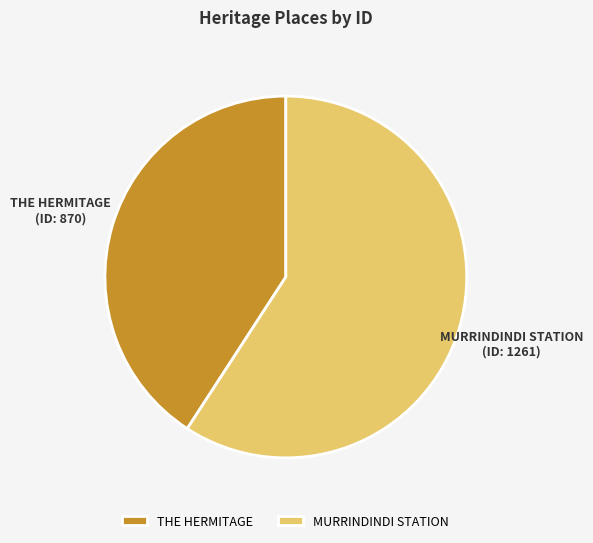

Is it true that MURRINDINDI STATION is 59% of the pie?

True